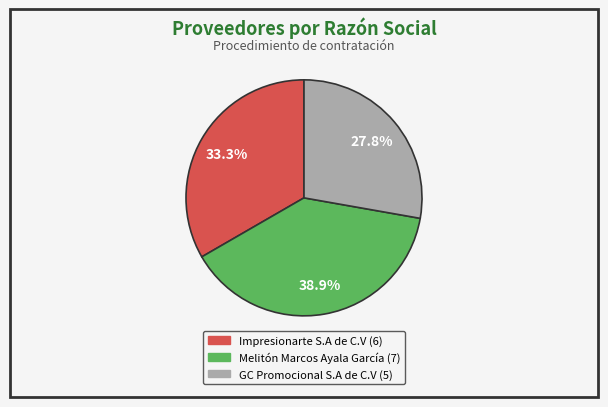

Which slice is the smallest?

GC Promocional S.A de C.V